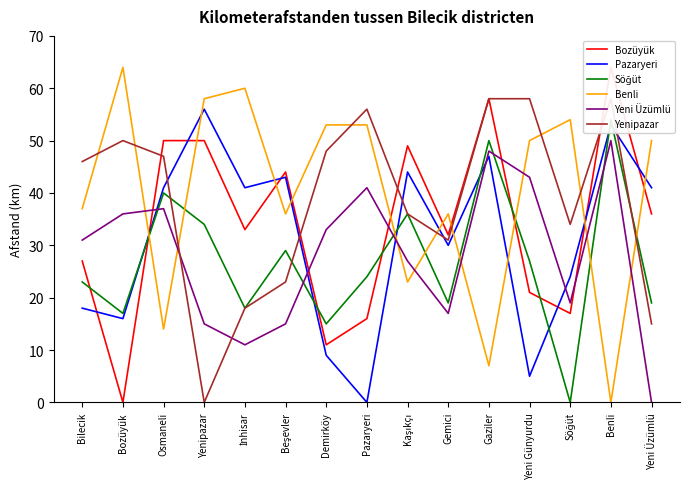

List the series in order of their peak value, lowest first.

Yeni Üzümlü, Söğüt, Pazaryeri, Yenipazar, Bozüyük, Benli